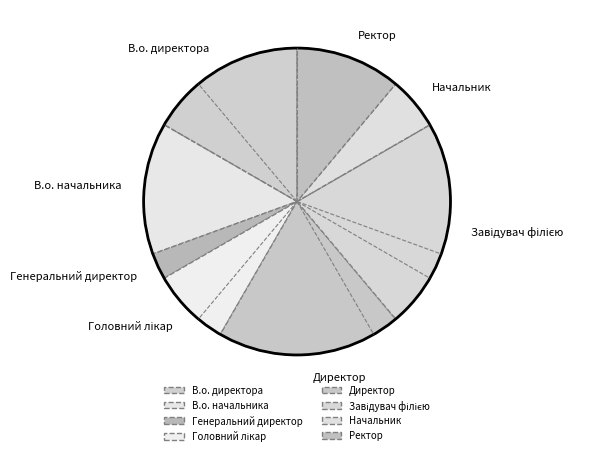

How many segments does this pie chart have?

8